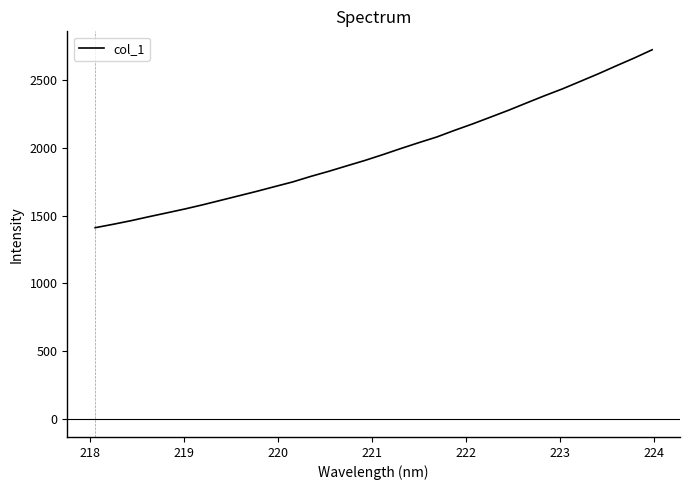

What is the greatest value displayed?

2725.6